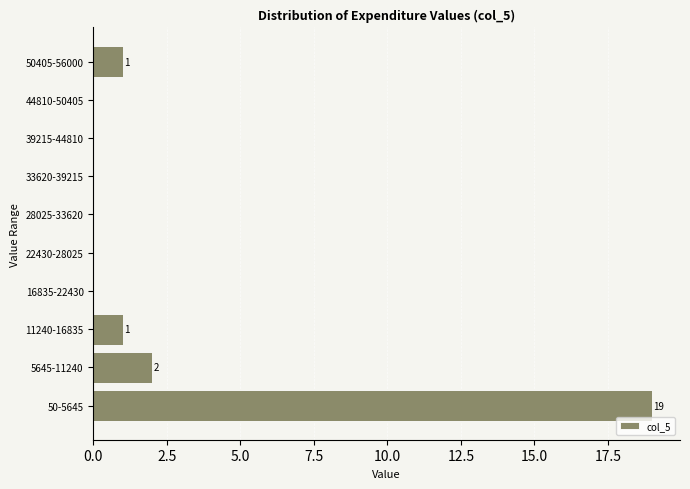

Reading top to bottom, list all the values displayed in this chart.

50405-56000=1	44810-50405=0	39215-44810=0	33620-39215=0	28025-33620=0	22430-28025=0	16835-22430=0	11240-16835=1	5645-11240=2	50-5645=19